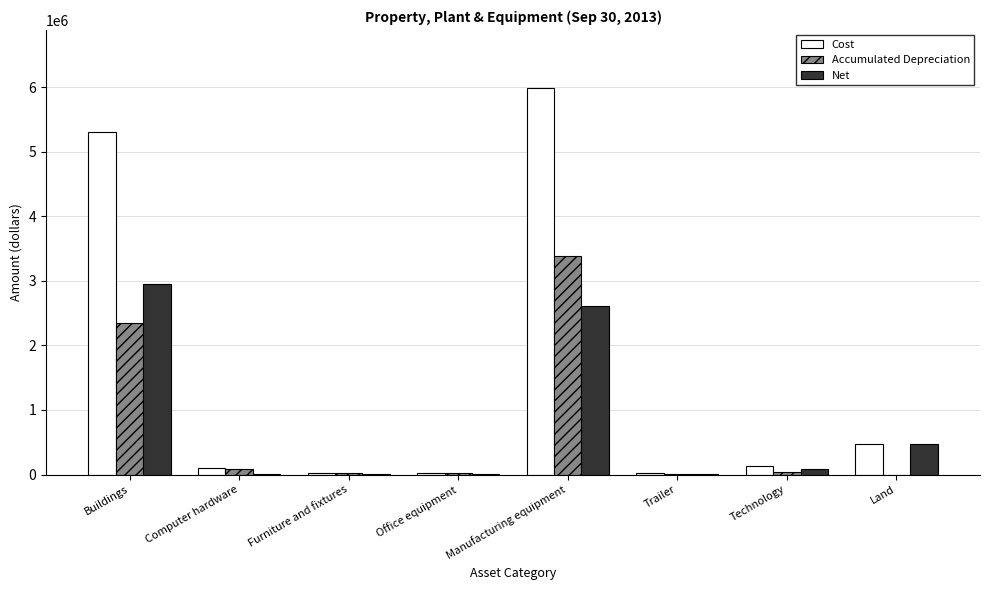

Are the bars horizontal?

No